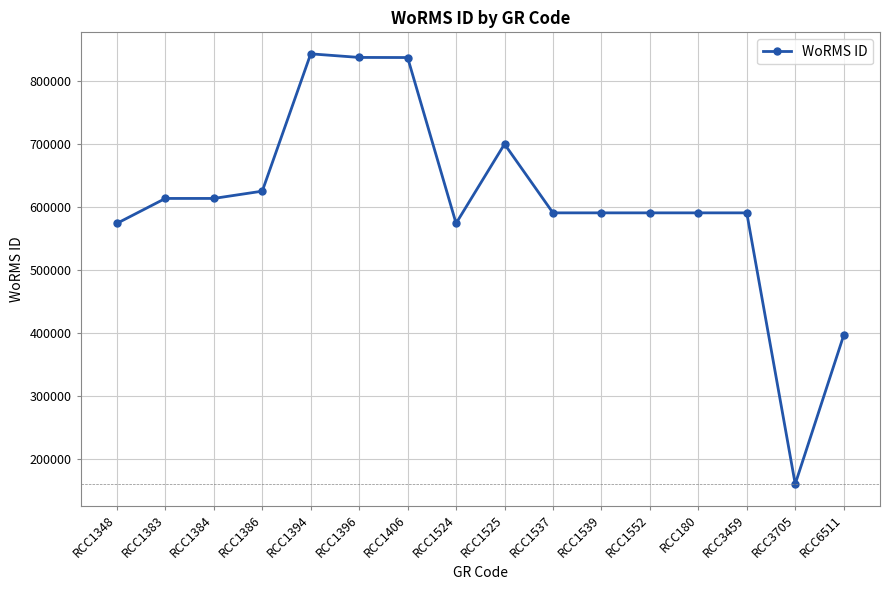

Which category has the lowest value across all series?

RCC3705